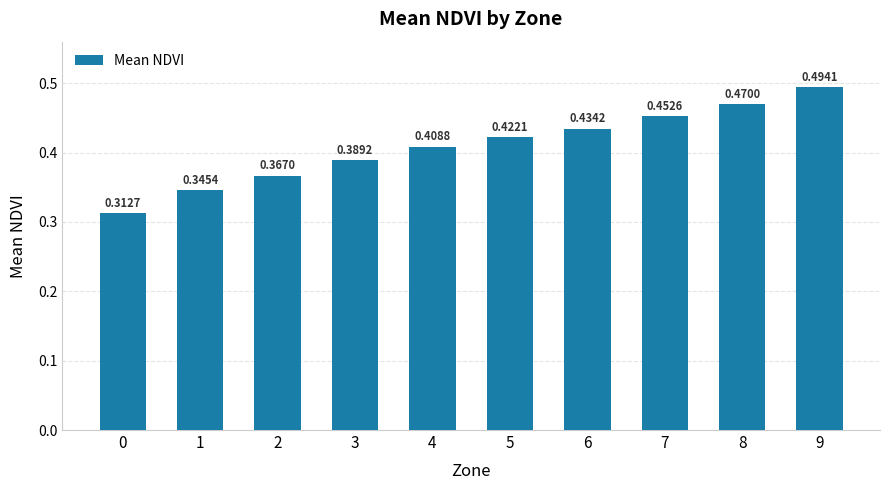

What is the change in value from 1 to 9?

+0.1